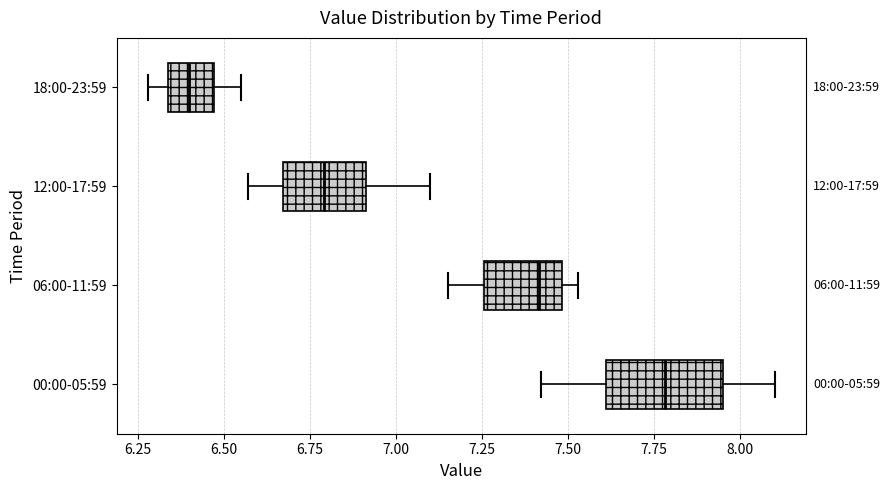

Which box's median line is the furthest to the left?

18:00-23:59